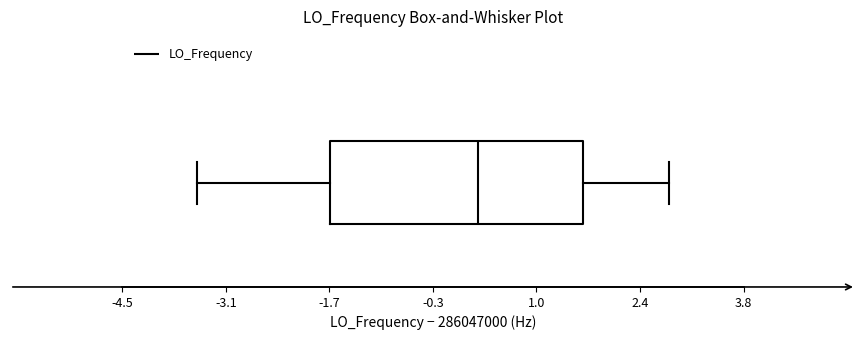

Where does the median line of the box sit on the x-axis? The values are not printed on the chart, so give them approximately, as read against the axis.

0.2